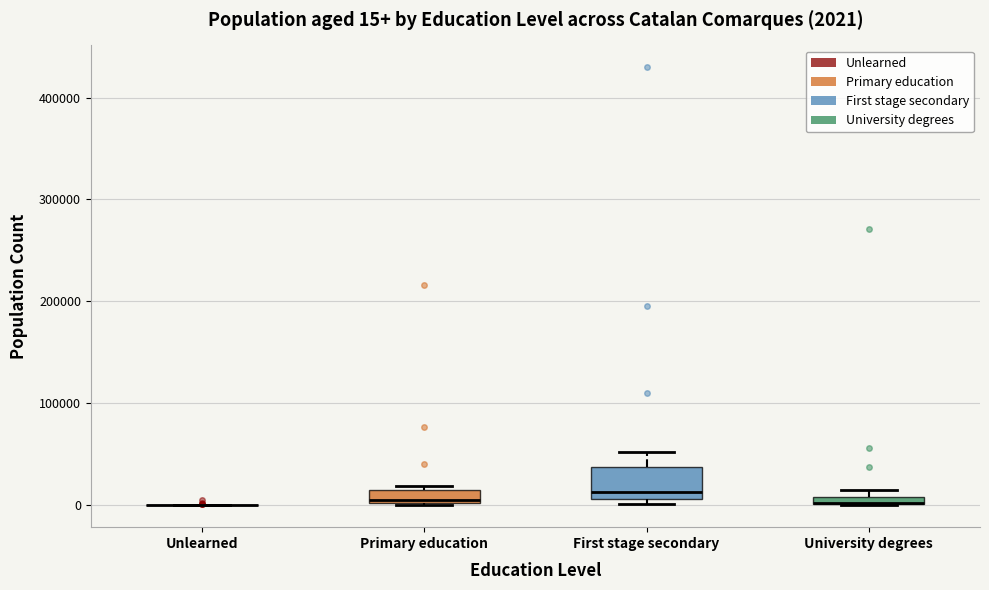

Comparing the boxes themselves (not the whiskers), which one is the tallest?

First stage secondary